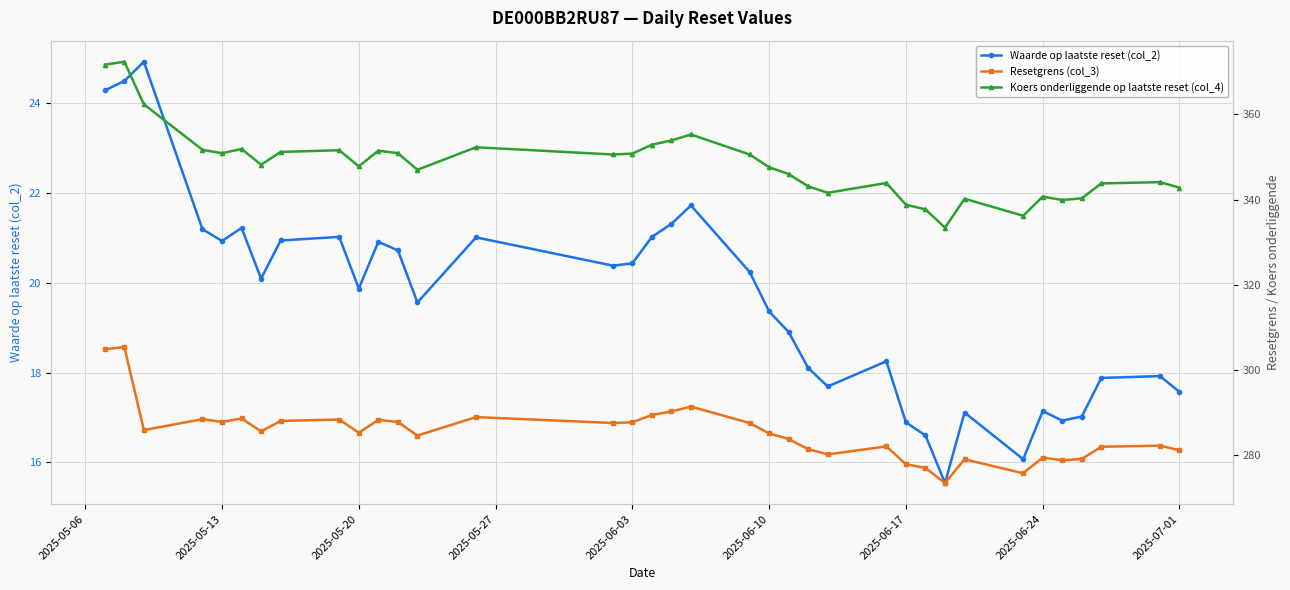

True or false: Resetgrens (col_3) has more than 2 points higher than both neighbors.

True